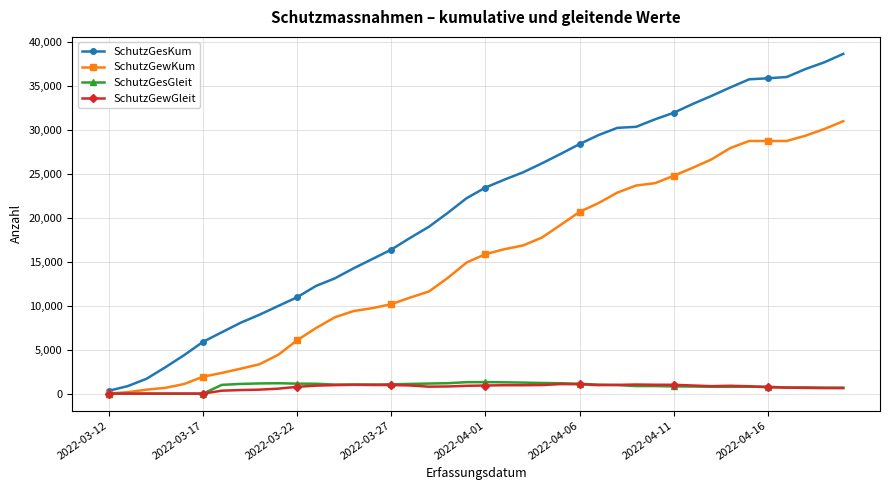

What is the greatest value displayed?

38668